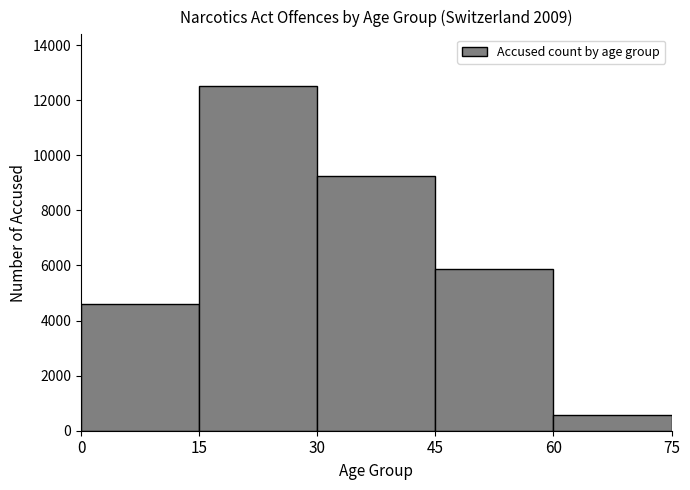

What is the height of the bar covering 30 to 45 on the x-axis? The values are not printed on the chart, so give them approximately, as read against the axis.

9200